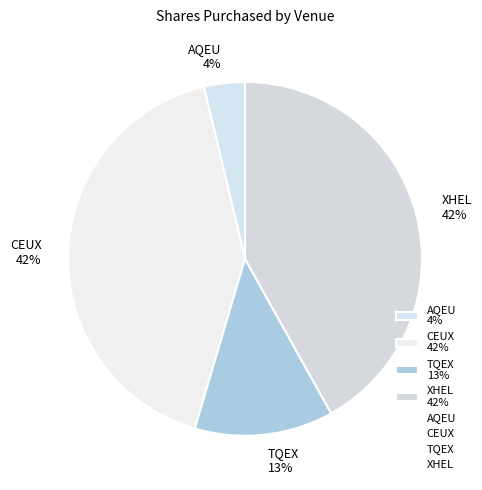

Is it true that XHEL is 42% of the pie?

True